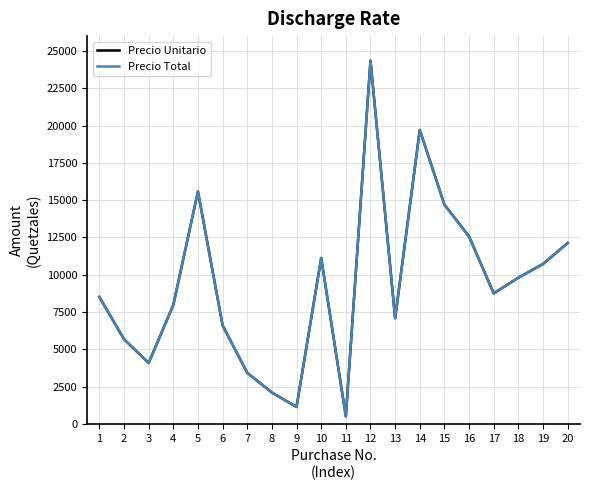

List the labels in order of Precio Unitario value, largest first.

12, 14, 5, 15, 16, 20, 10, 19, 18, 17, 1, 4, 13, 6, 2, 3, 7, 8, 9, 11